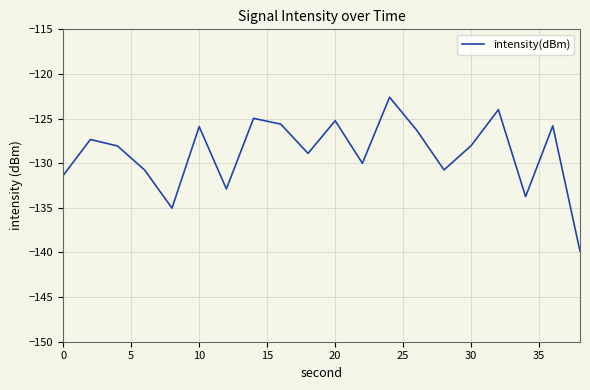

What is the sum of all values?

-2577.2